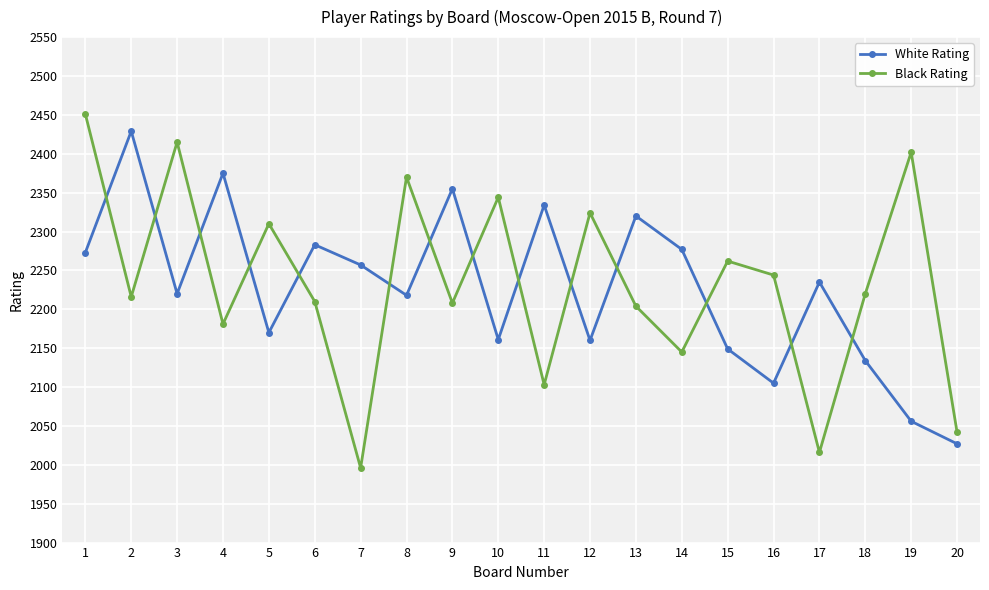

At how many categories does at least one series exceed 2327?

9